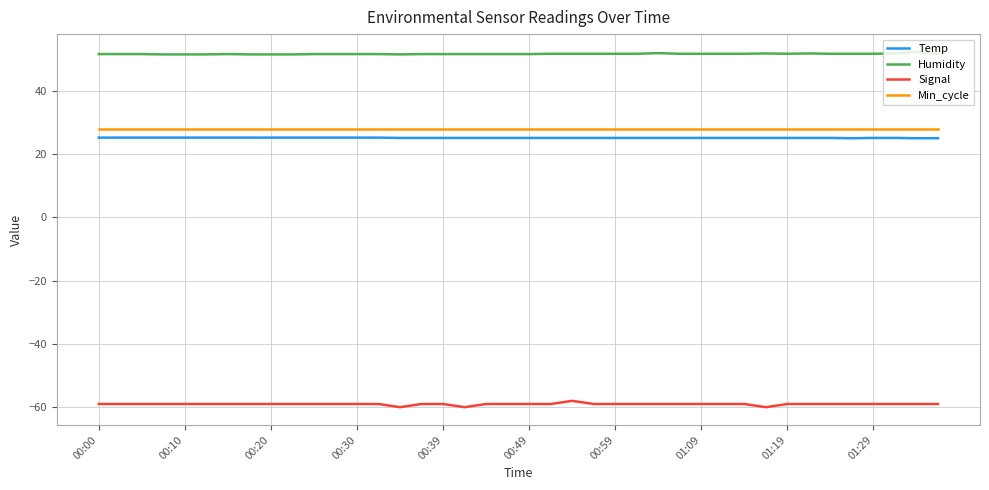

What are all the series names shown in the legend?

Temp, Humidity, Signal, Min_cycle